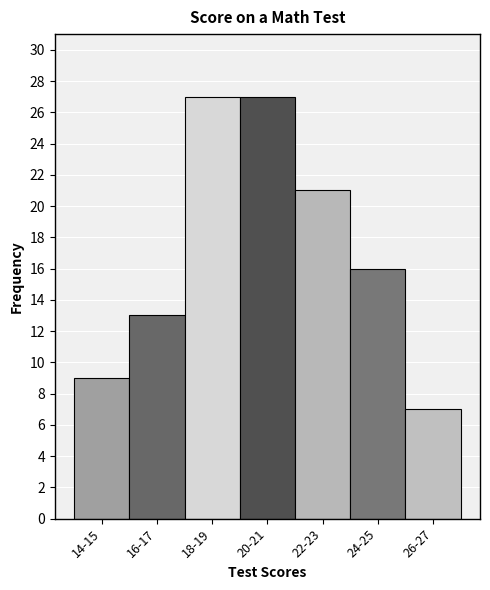

Reading right to left, what are all the values shown in this chart?

26-27=7	24-25=16	22-23=21	20-21=27	18-19=27	16-17=13	14-15=9